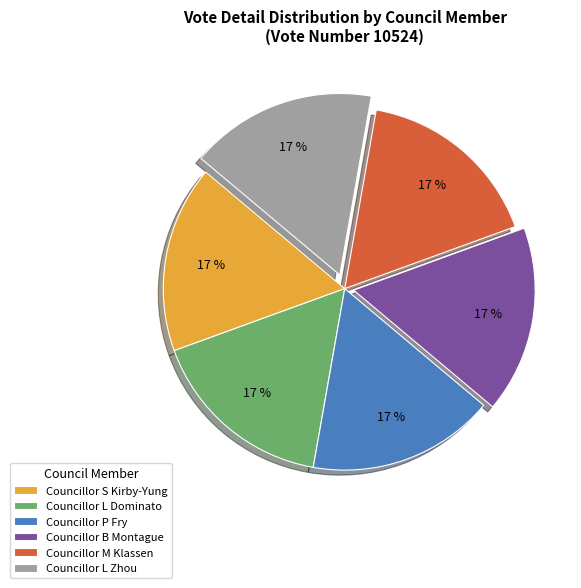

How many slices are in this pie chart?

6